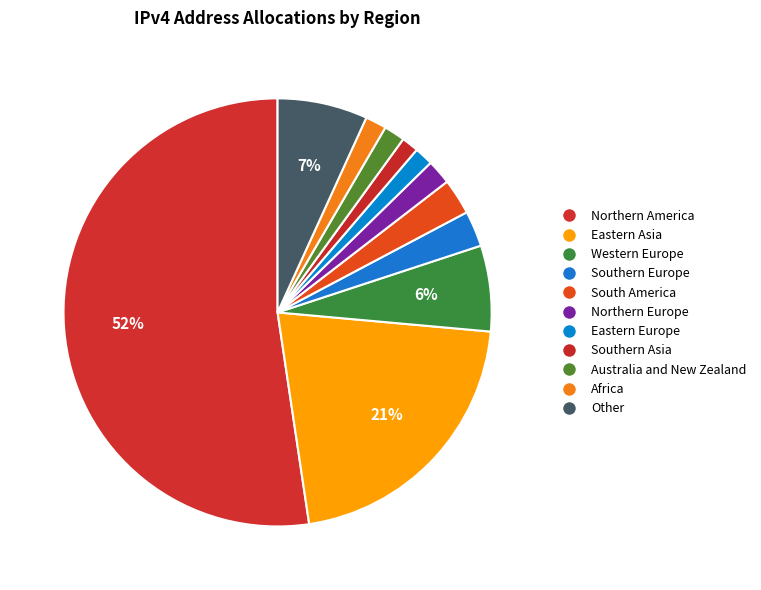

To the nearest percent, what percentage of the pie is Southern Asia?

1%